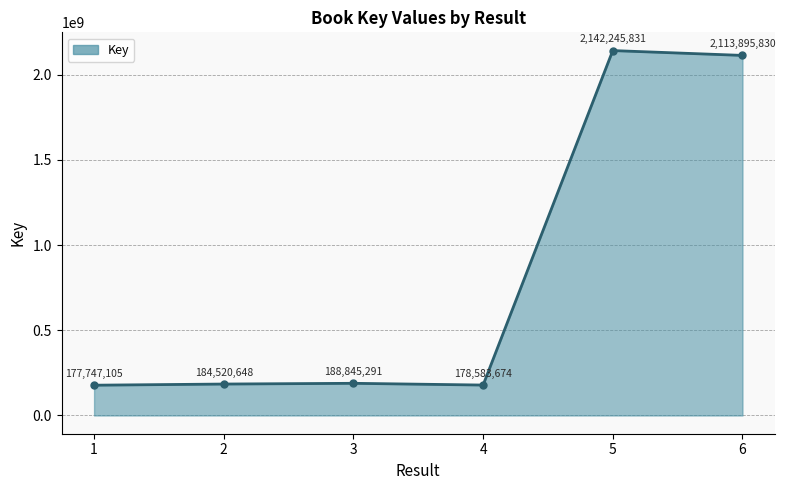

Which label corresponds to the largest value in the chart?

5